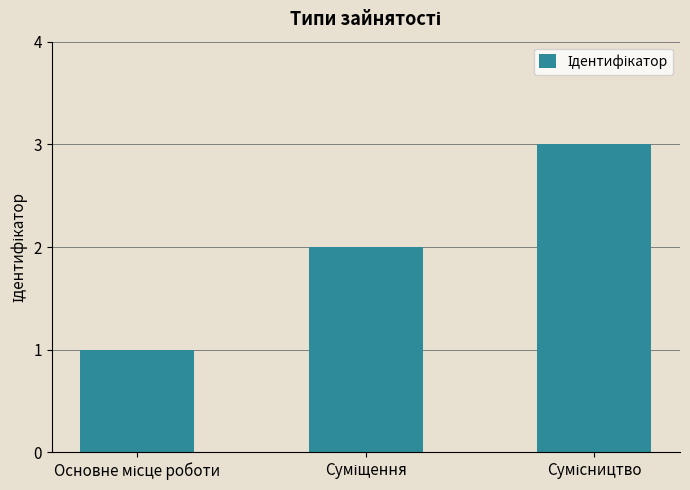

What is the smallest value displayed?

1